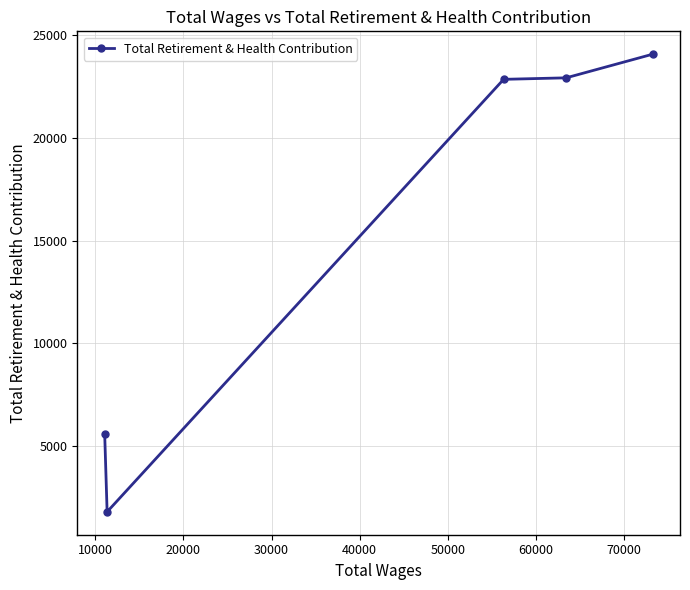

What is the greatest value displayed?

24075.0